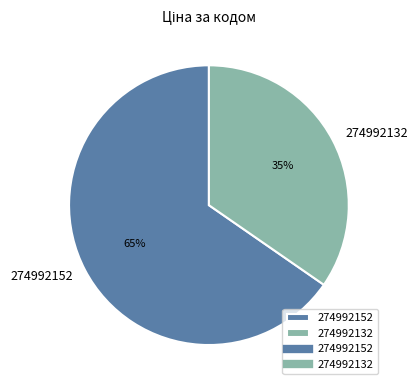

Count the number of slices in the pie.

2